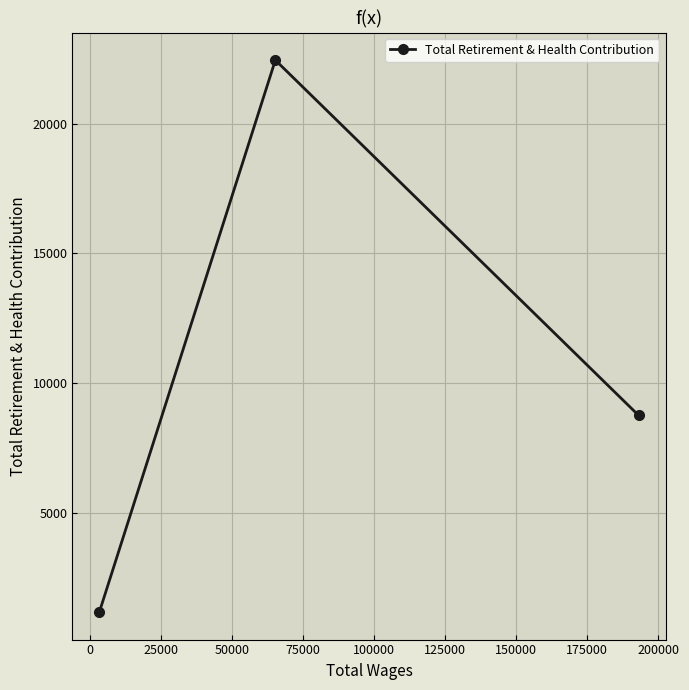

What is the value of the 1st point from the left?

1198